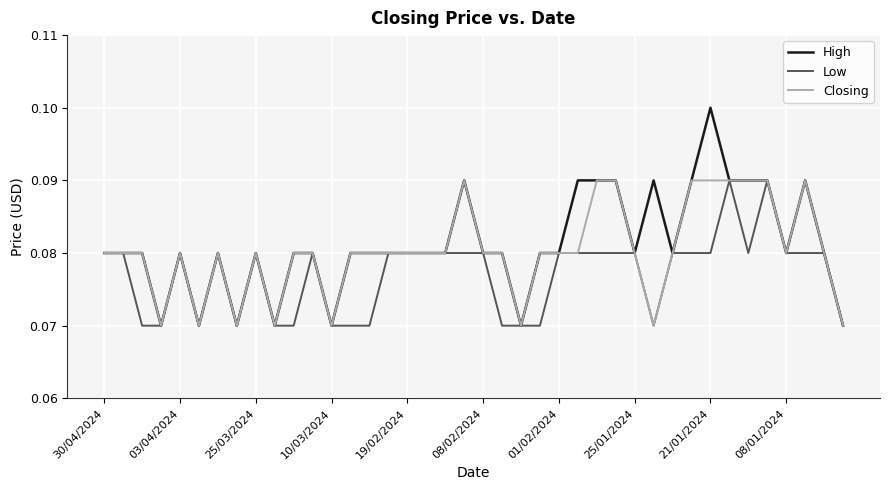

True or false: Low has more than 2 interior local peaks.

True